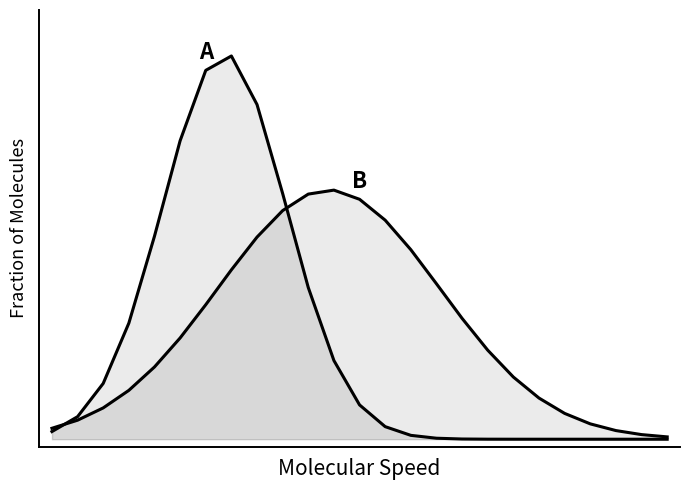

How many distinct data groups are displayed?

2